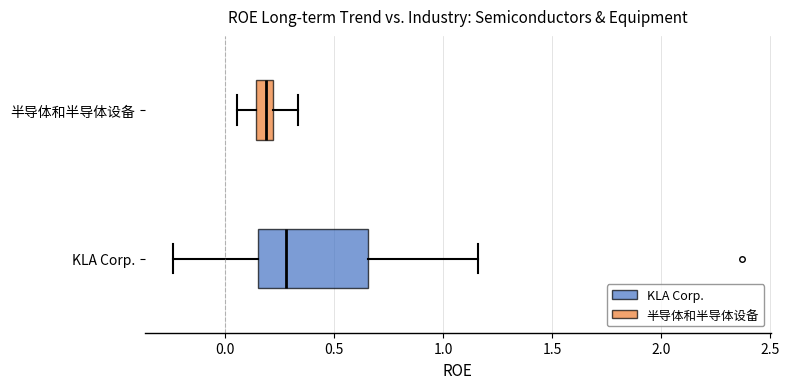

Reading bottom to top, transcribe this box plot: for each box, give where its median line is, the range the box spans, and where its two whiskers end, as read against the x-axis. The values are not printed on the chart, so give them approximately, as read against the axis.

KLA Corp.: median 0.30, box 0.15 to 0.65, whiskers -0.25 to 1.15
半导体和半导体设备: median 0.20 (inside the box), box 0.15 to 0.20, whiskers 0.05 to 0.35